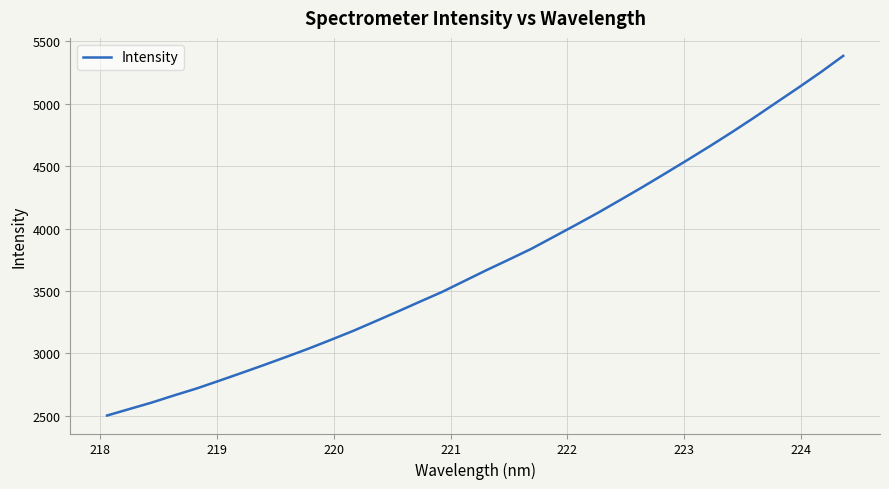

Reading right to left, extract all data points from this chart.

5384.3	5254.3	5131.0	5010.6	4889.5	4772.3	4659.1	4549.0	4440.7	4333.8	4230.0	4127.5	4029.6	3933.4	3837.6	3751.9	3667.6	3580.0	3492.2	3413.8	3334.2	3256.3	3179.1	3107.4	3037.1	2970.8	2905.8	2842.3	2780.0	2718.8	2663.7	2606.5	2554.7	2502.7